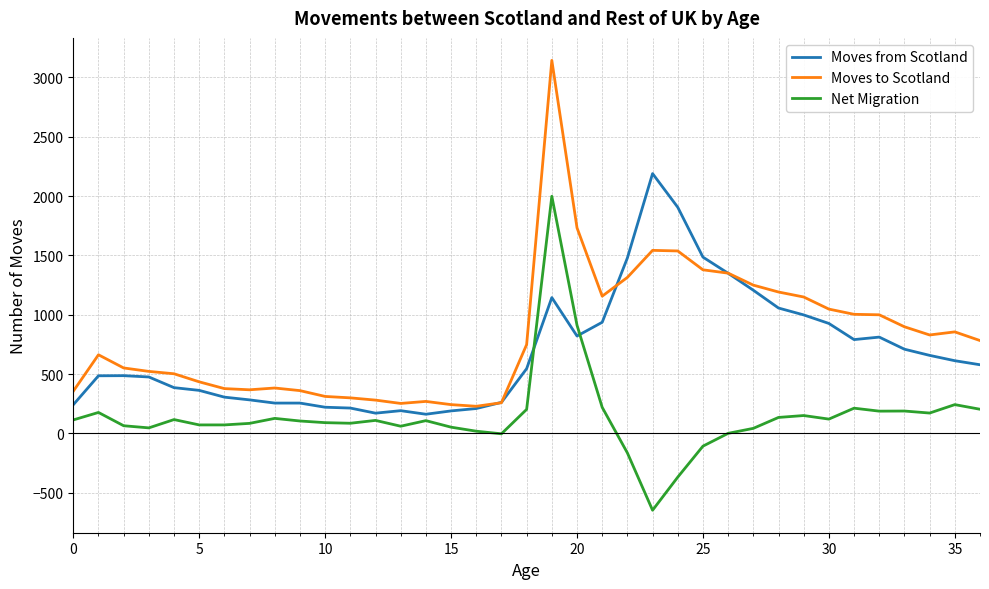

Which series has the largest range (max minus min)?

Moves to Scotland